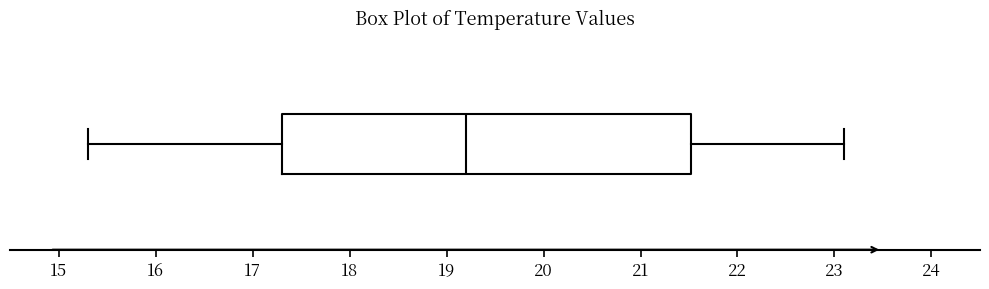

Where does the median line of the box sit on the x-axis? The values are not printed on the chart, so give them approximately, as read against the axis.

19.2